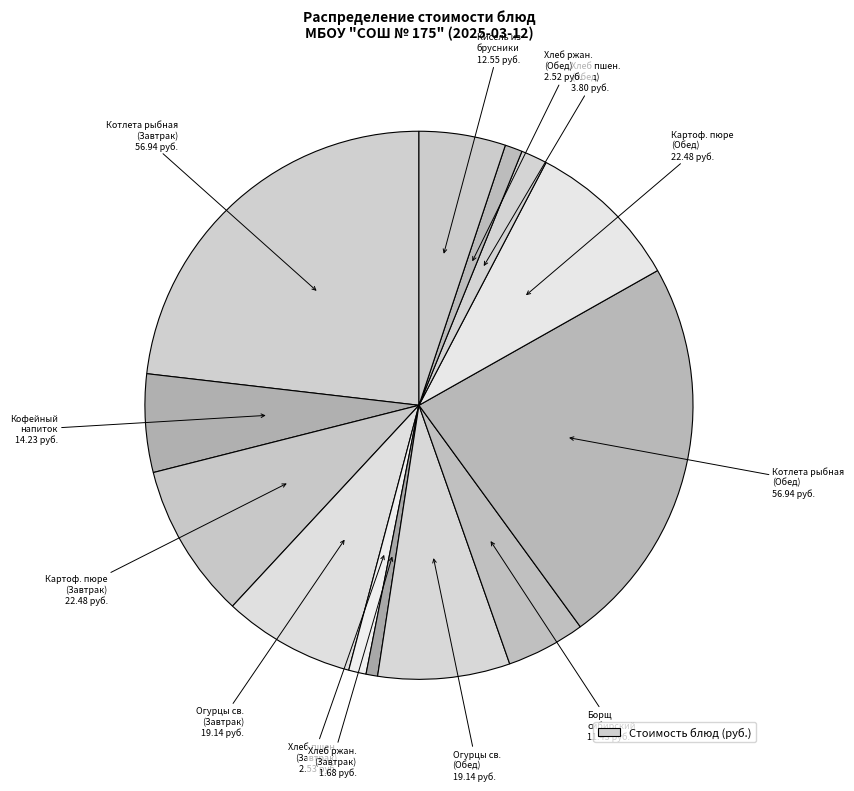

Which category has the biggest portion of the pie?

Котлета рыбная (Завтрак)